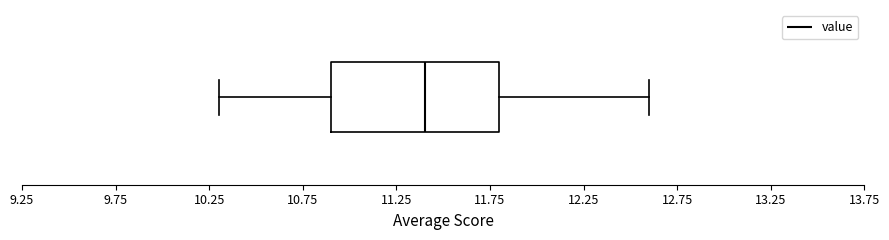

Read this box plot against the x-axis: the position of the median line, the range covered by the box, and the ends of both whiskers. The values are not printed on the chart, so give them approximately, as read against the axis.

median 11.4, box 10.9 to 11.8, whiskers 10.3 to 12.6